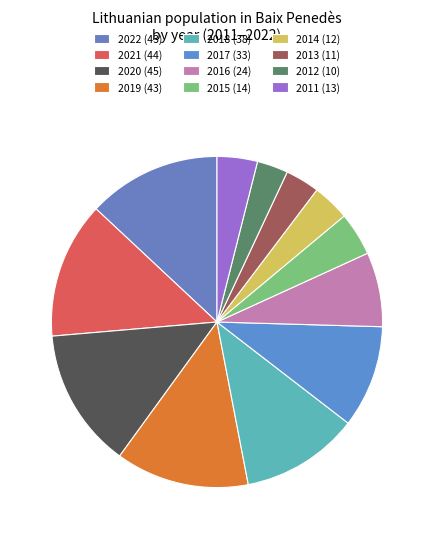

How many slices are in this pie chart?

12